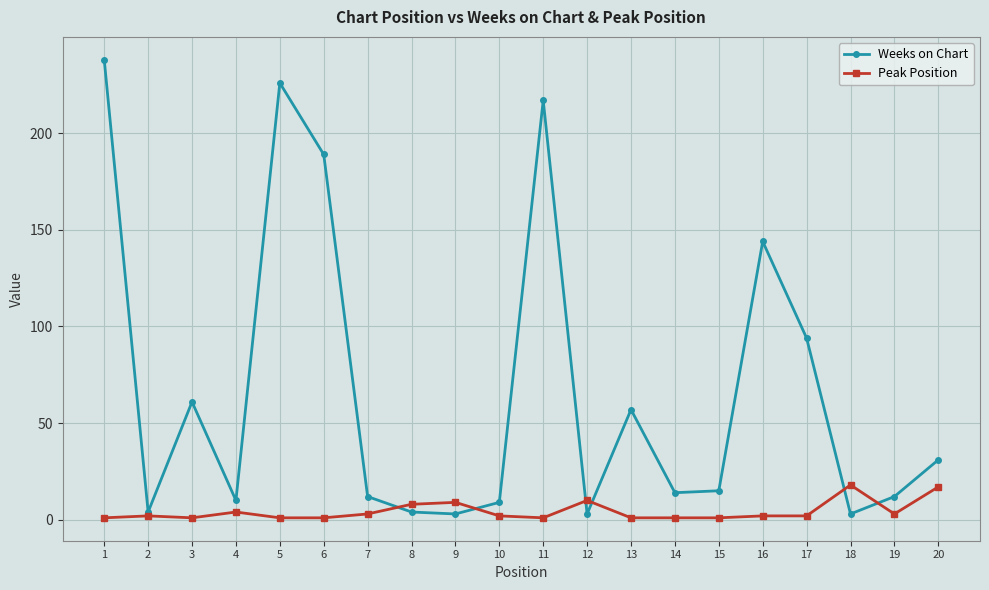

Is it true that Peak Position equals 26 at 18?

False